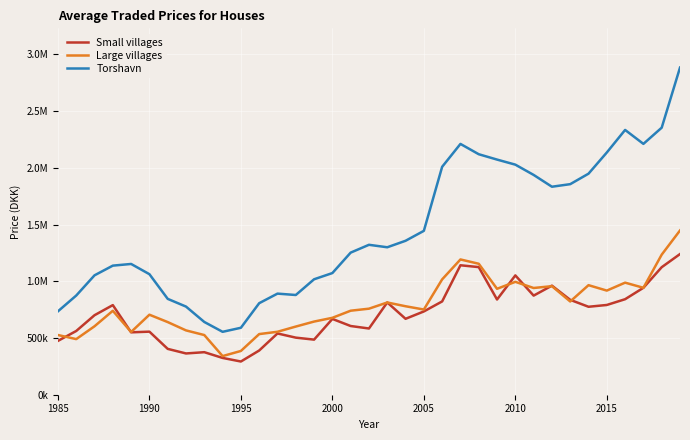

What are all the series names shown in the legend?

Small villages, Large villages, Torshavn